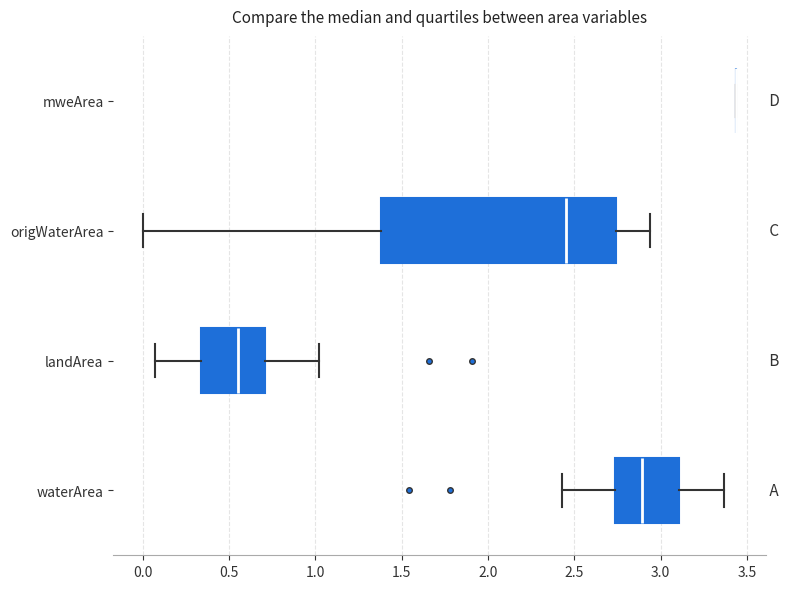

Where is the right edge of the box for origWaterArea on the x-axis? The values are not printed on the chart, so give them approximately, as read against the axis.

2.75